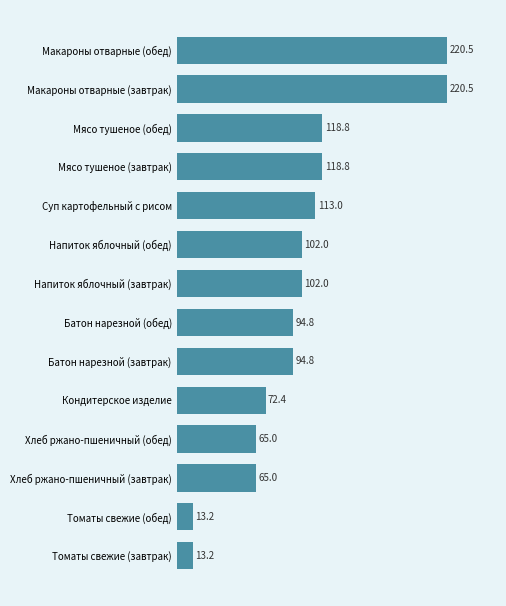

What is the label of the 6th bar from the top?

Напиток яблочный (обед)